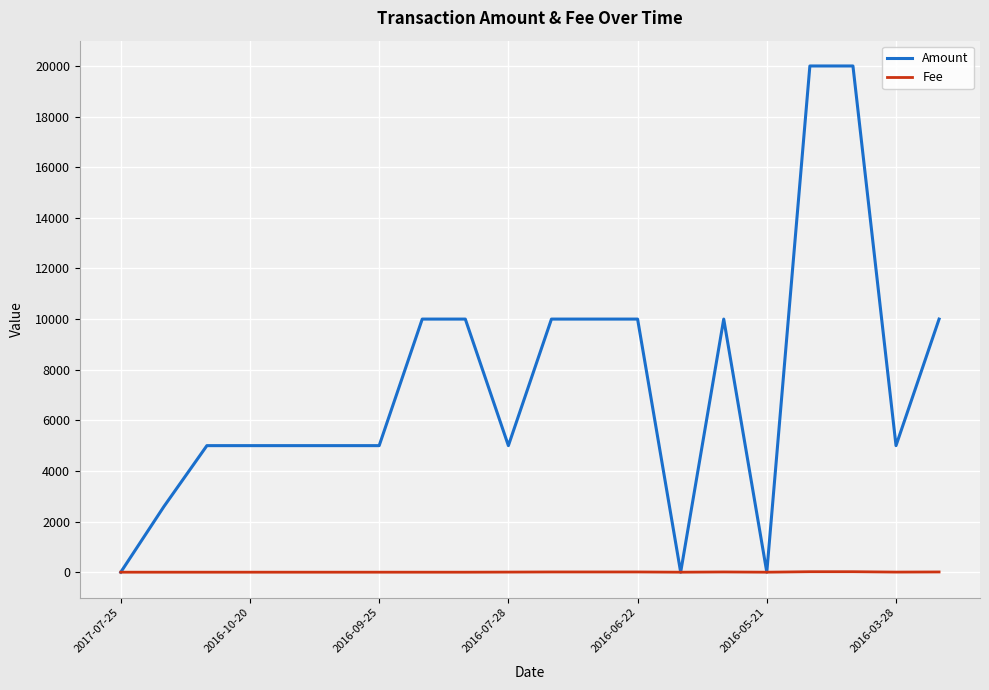

List the series in order of their overall mean, highest first.

Amount, Fee